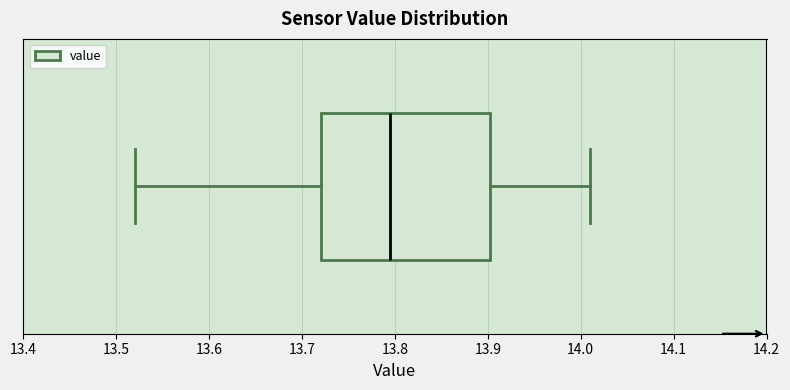

Transcribe this box plot: give where the median line is, the range the box spans, and where the two whiskers end, as read against the x-axis. The values are not printed on the chart, so give them approximately, as read against the axis.

median 13.80, box 13.72 to 13.90, whiskers 13.52 to 14.01